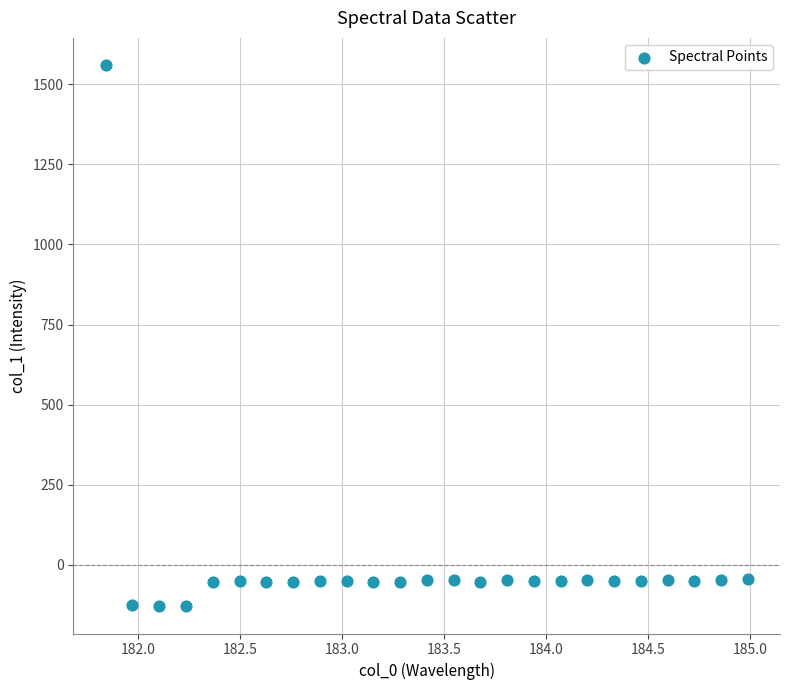

What is the range of Y values (max minus min)?

1690.6